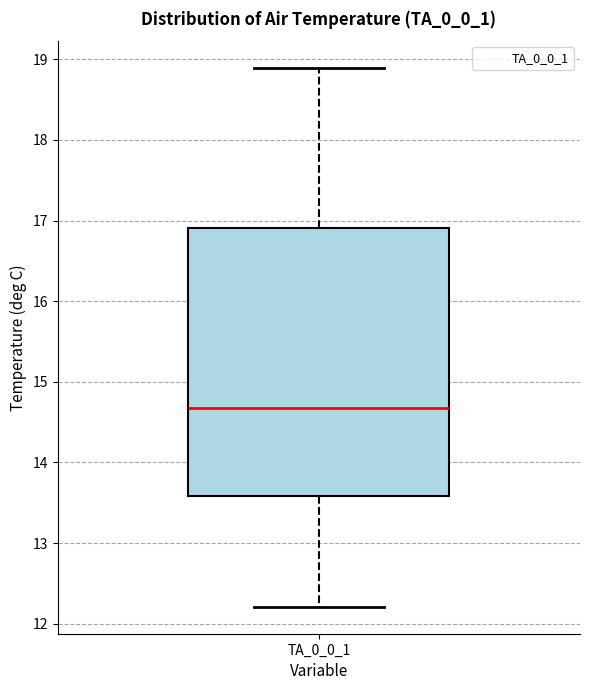

Transcribe this box plot: give where the median line is, the range the box spans, and where the two whiskers end, as read against the y-axis. The values are not printed on the chart, so give them approximately, as read against the axis.

median 14.7, box 13.6 to 16.9, whiskers 12.2 to 18.9